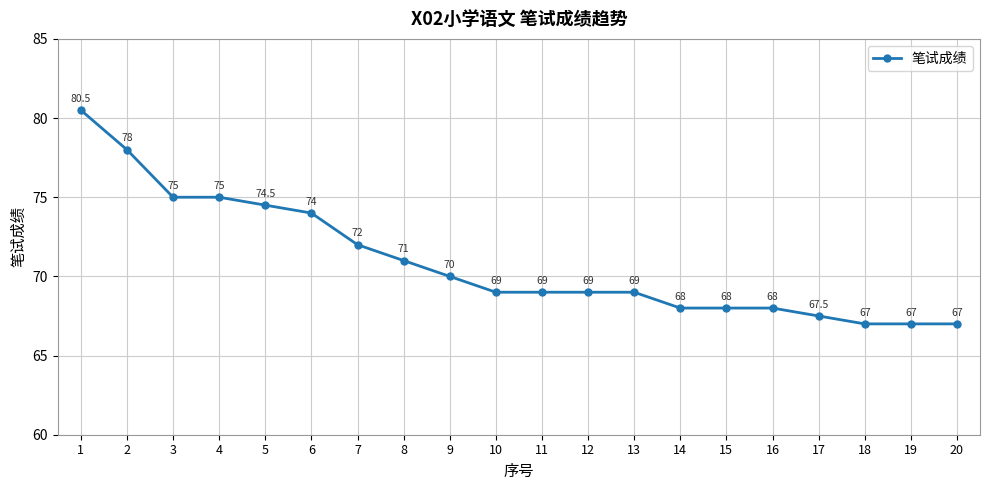

Between 15 and 7, which is larger?

7